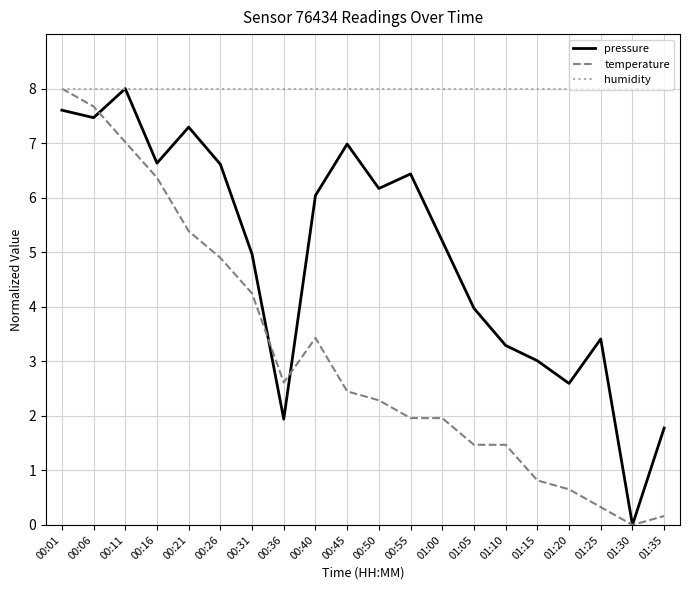

True or false: temperature has a value of 3.4 at 00:45.

False